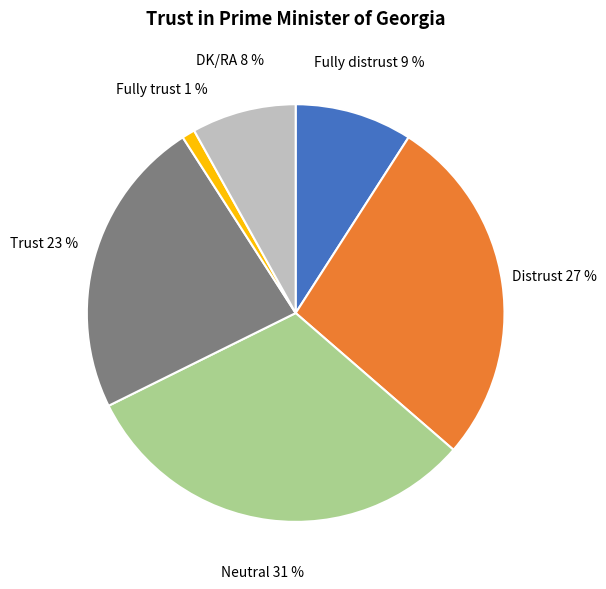

To the nearest percent, what is the difference between the largest and smallest slice percentages?

30%